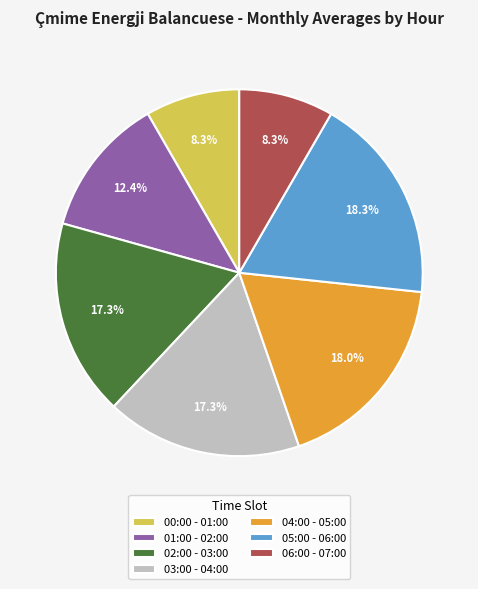

How much of the chart is everything except 02:00 - 03:00?

82.7%